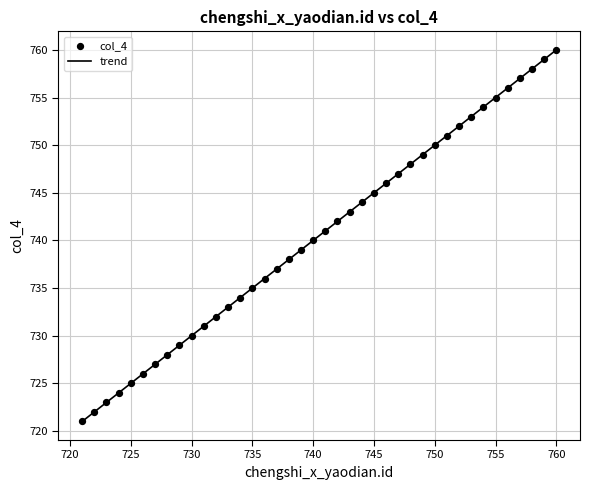

What is the smallest value displayed?

721